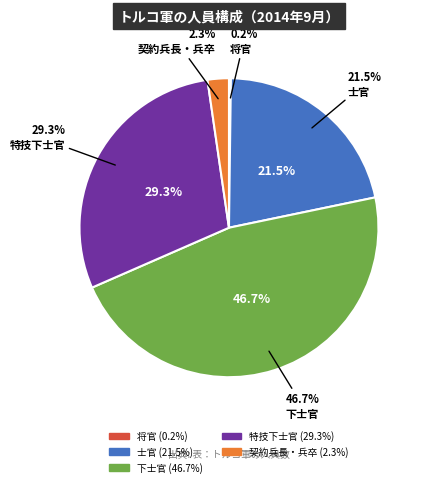

To the nearest percent, what is the difference between the largest and smallest slice percentages?

46%